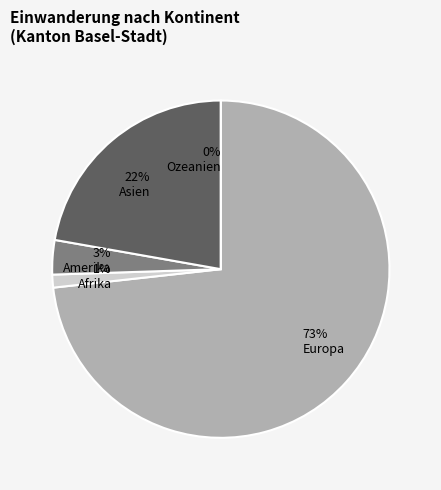

Is it true that Asien is 22% of the pie?

True